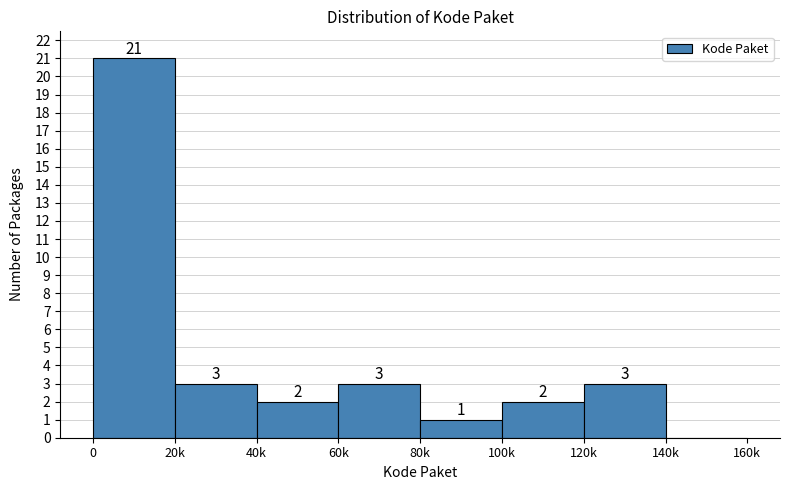

Reading left to right, extract all data points from this chart.

0=21	20k=3	40k=2	60k=3	80k=1	100k=2	120k=3	140k=0